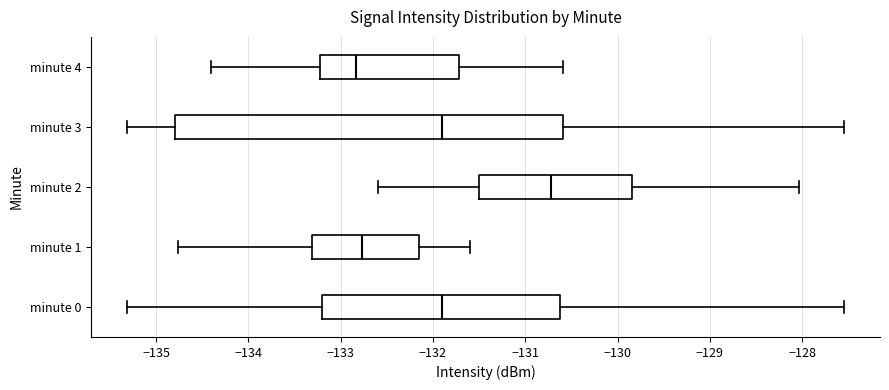

Reading bottom to top, transcribe this box plot: for each box, give where its median line is, the range the box spans, and where its two whiskers end, as read against the x-axis. The values are not printed on the chart, so give them approximately, as read against the axis.

minute 0: median -131.9, box -133.2 to -130.6, whiskers -135.3 to -127.5
minute 1: median -132.8, box -133.3 to -132.2, whiskers -134.8 to -131.6
minute 2: median -130.7, box -131.5 to -129.8, whiskers -132.6 to -128.0
minute 3: median -131.9, box -134.8 to -130.6, whiskers -135.3 to -127.5
minute 4: median -132.8, box -133.2 to -131.7, whiskers -134.4 to -130.6